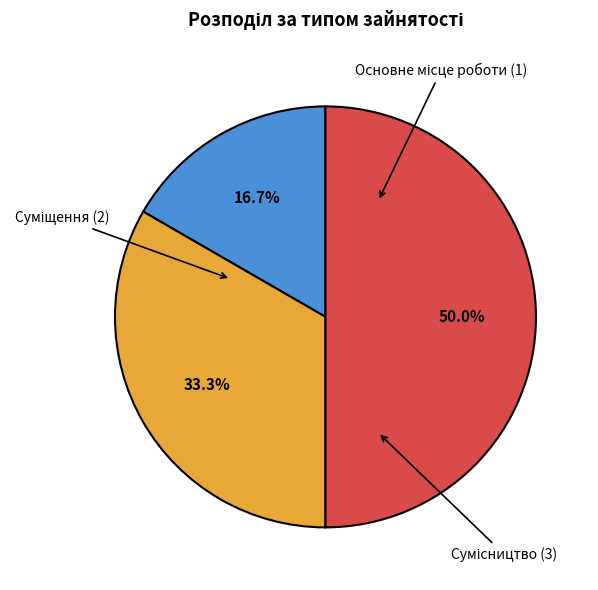

How many slices are in this pie chart?

3